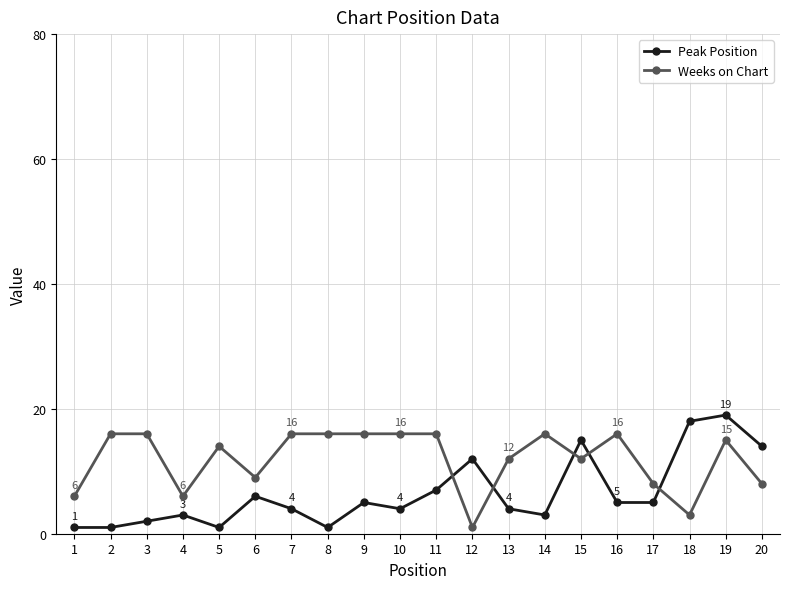

How many data points in Weeks on Chart are less than 15?

10